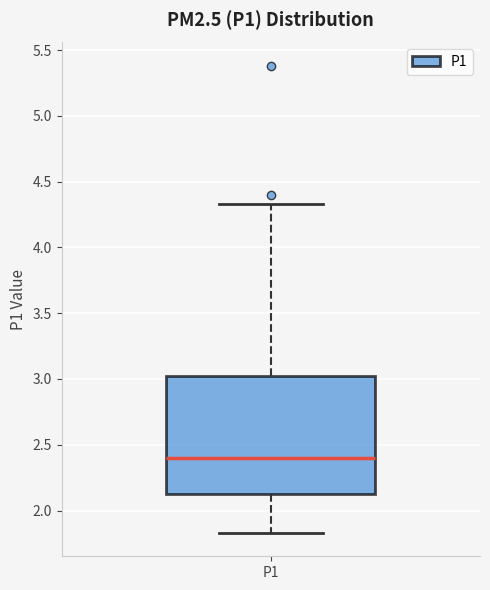

Where does the median line of the box for P1 sit on the y-axis? The values are not printed on the chart, so give them approximately, as read against the axis.

2.40